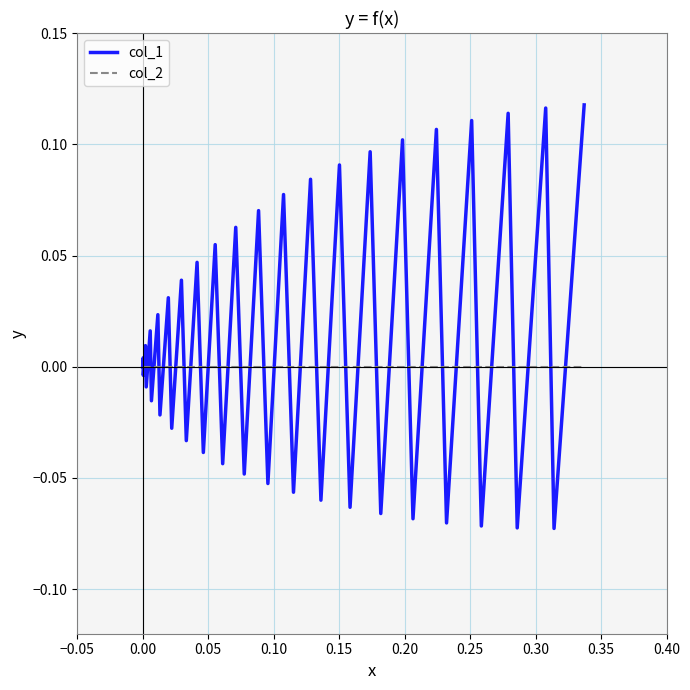

Which series has the largest range (max minus min)?

col_1